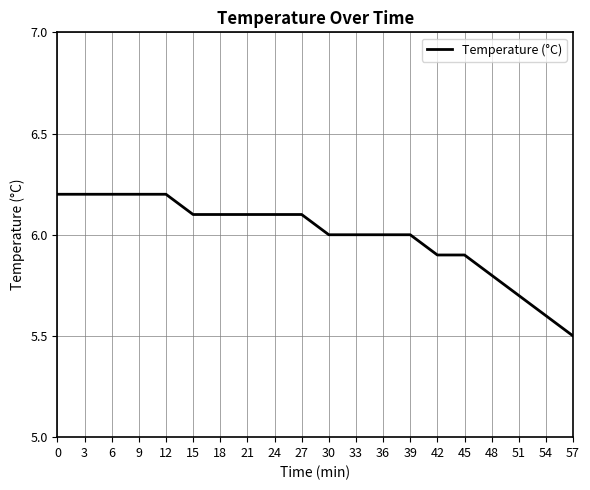

The value at 45 is 2.3. True or false?

False